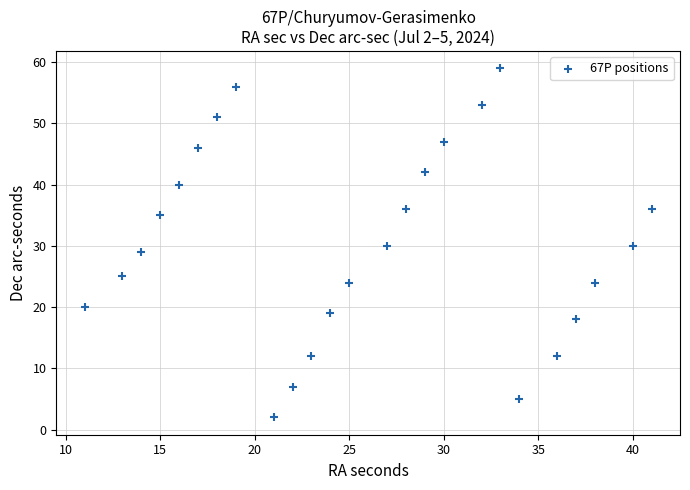

What is the range of X values (max minus min)?

30